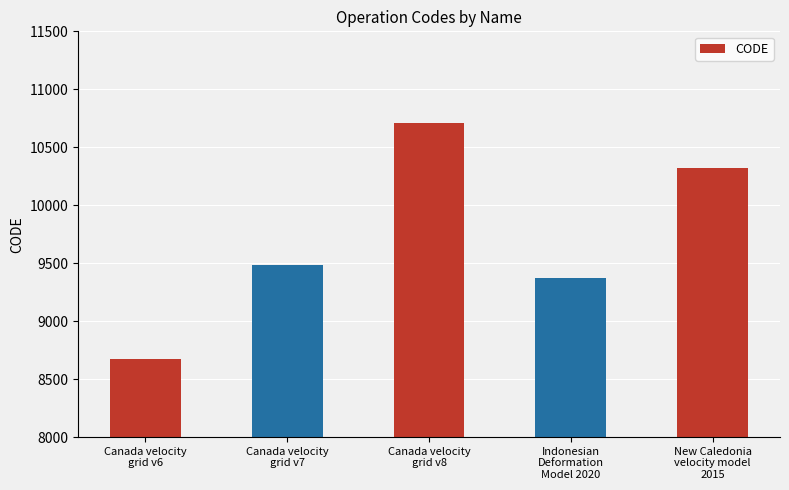

What is the maximum value shown in the chart?

10707